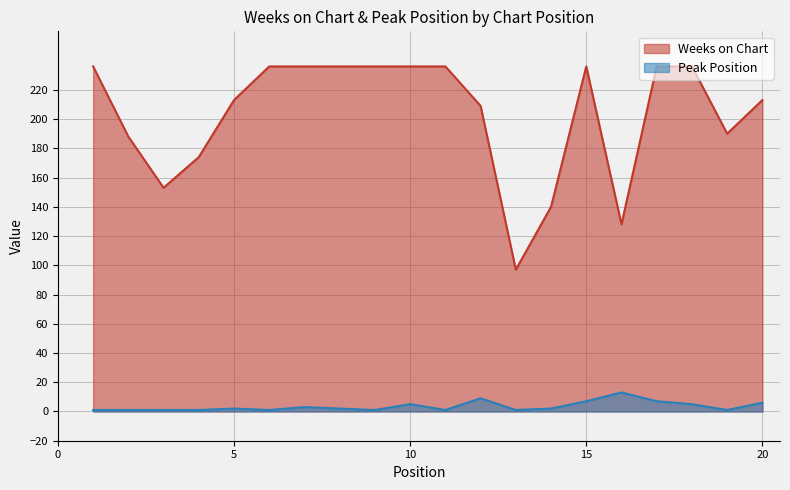

Which label corresponds to the largest value in the chart?

1